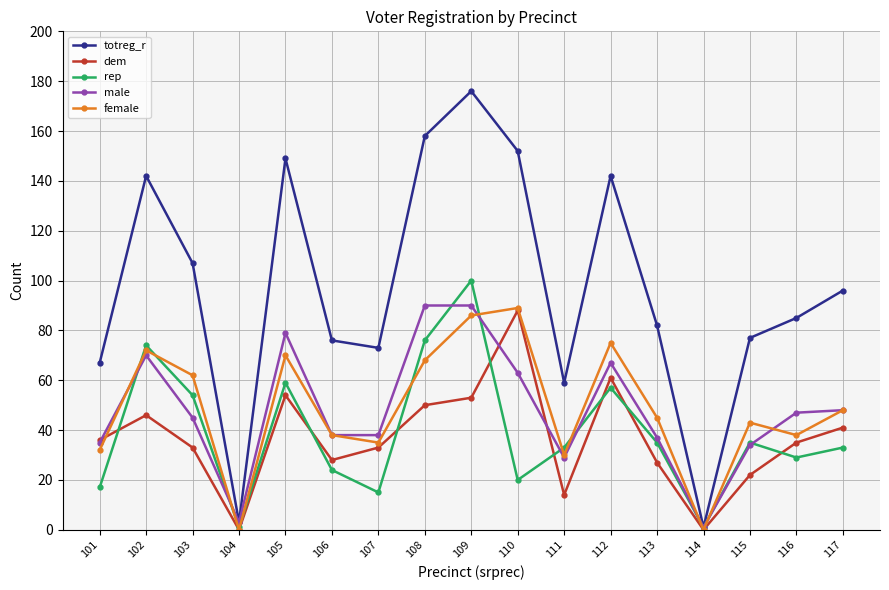

True or false: dem has a value of 39 at 112.

False